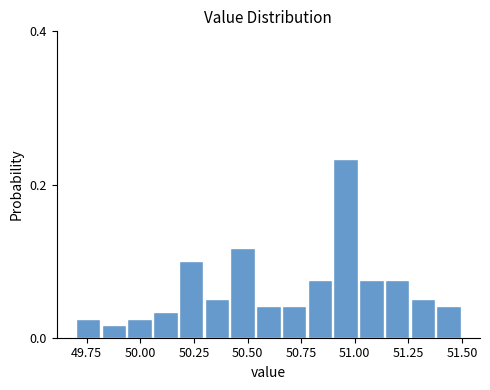

Read against the x-axis, roughly where is the centre of the tallest bar?

50.95